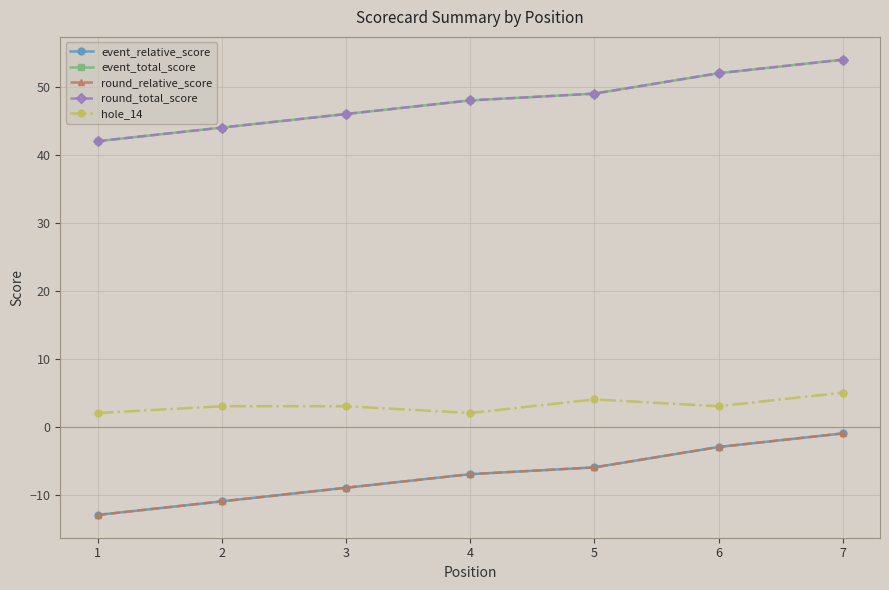

Is this an area chart (filled region under the line)?

No